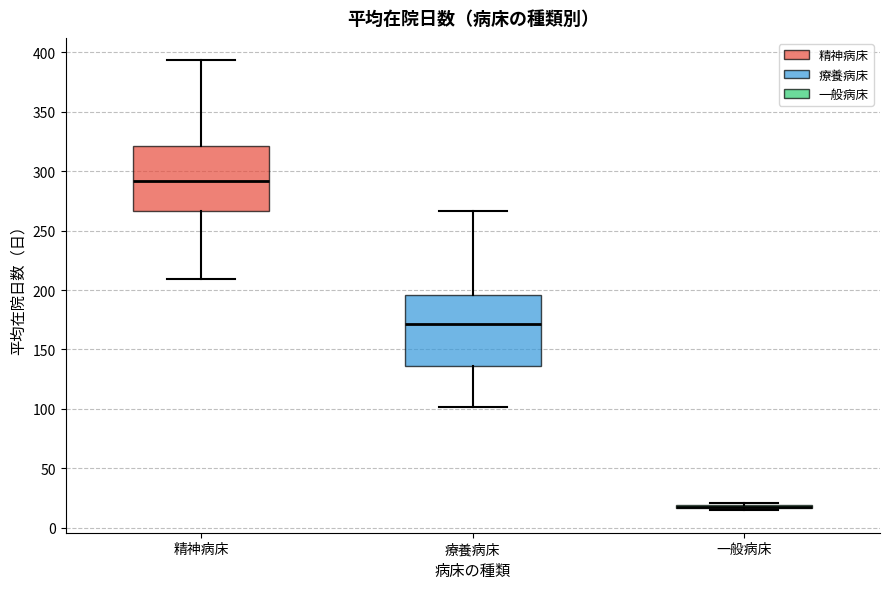

Comparing the boxes themselves (not the whiskers), which one is the tallest?

療養病床